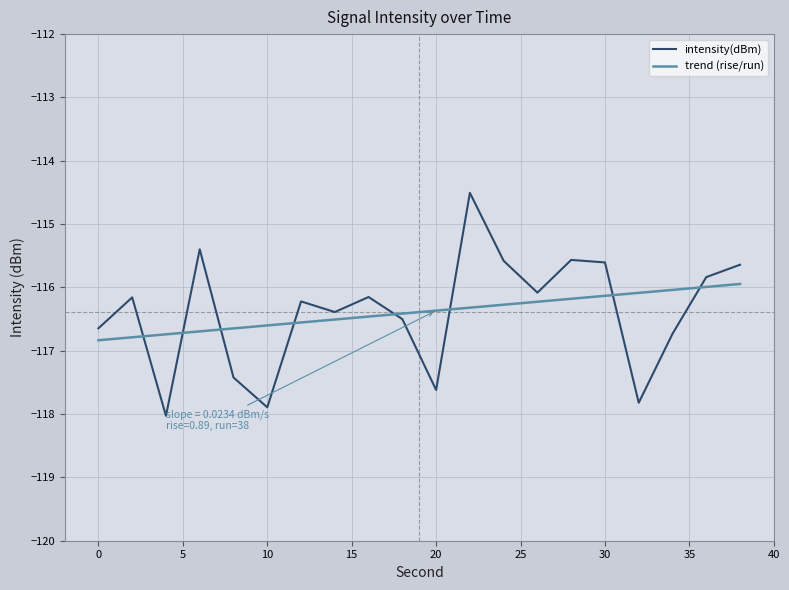

Which series ends up on top after the final intersection of trend (rise/run) and intensity(dBm)?

intensity(dBm)